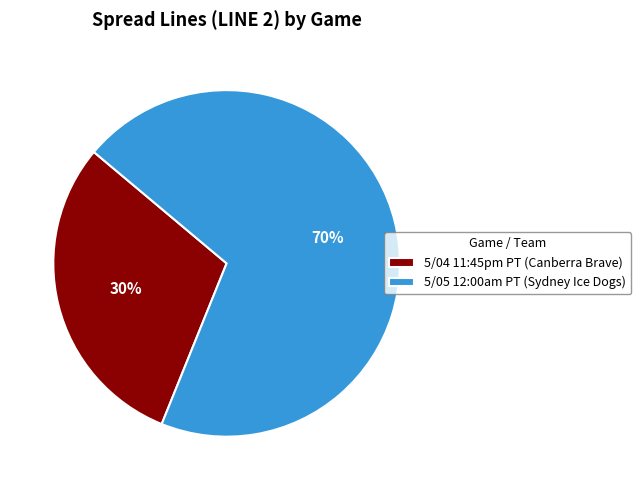

Which category accounts for the majority?

5/05 12:00am PT (Sydney Ice Dogs)